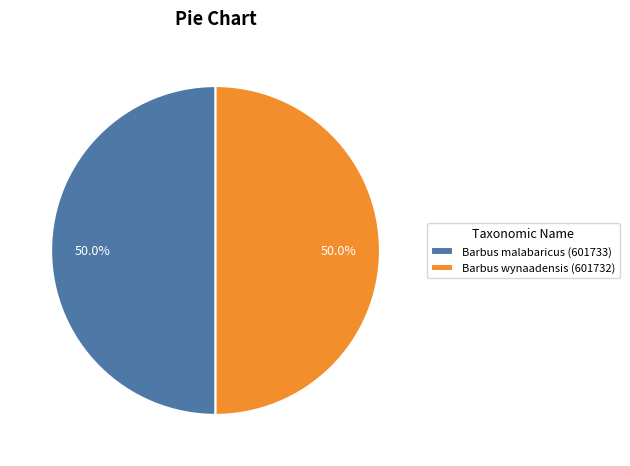

What is the ratio of the value at Barbus malabaricus (601733) to the value at Barbus wynaadensis (601732)?

1.0